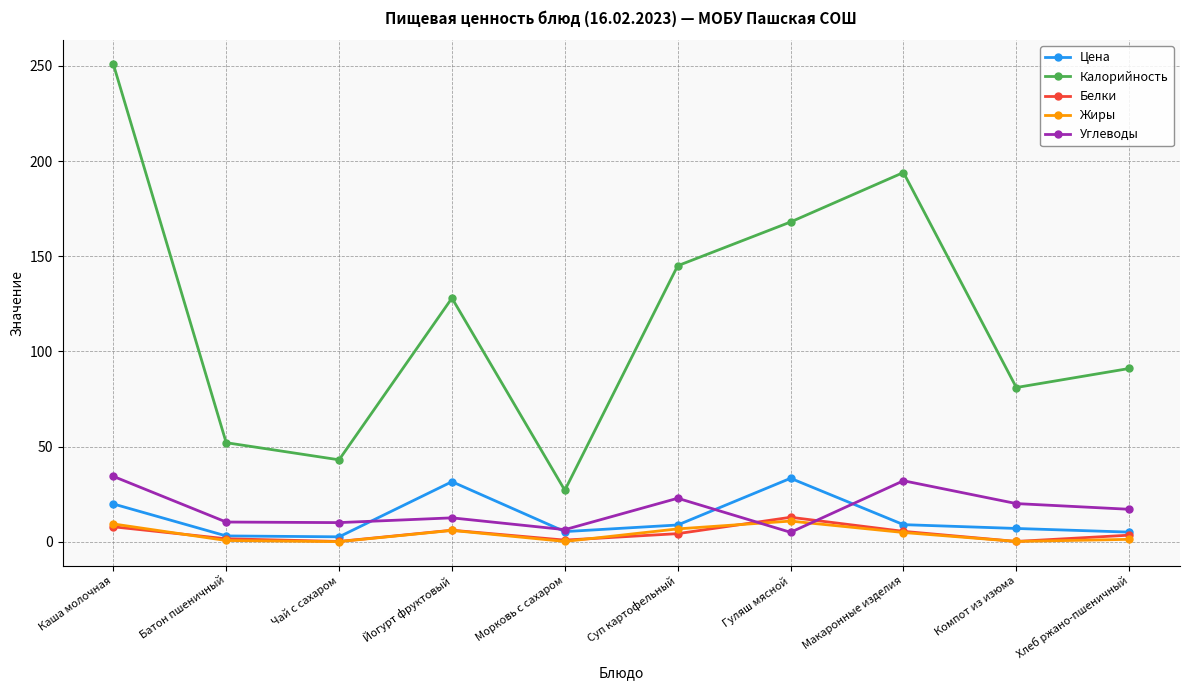

Which series has the largest total across all categories?

Калорийность